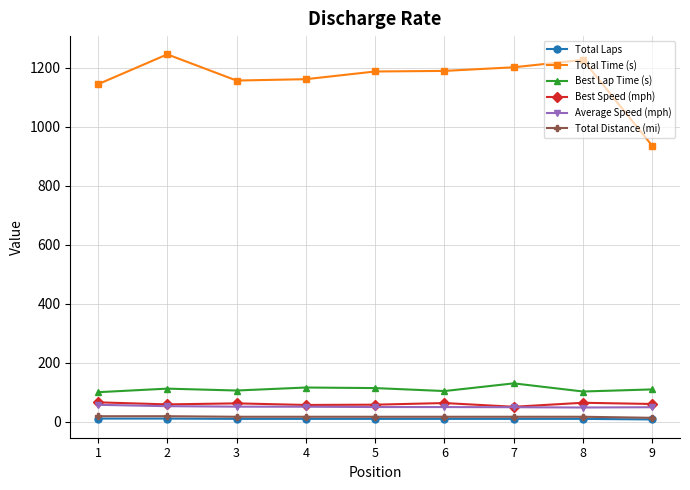

Which series has the largest range (max minus min)?

Total Time (s)